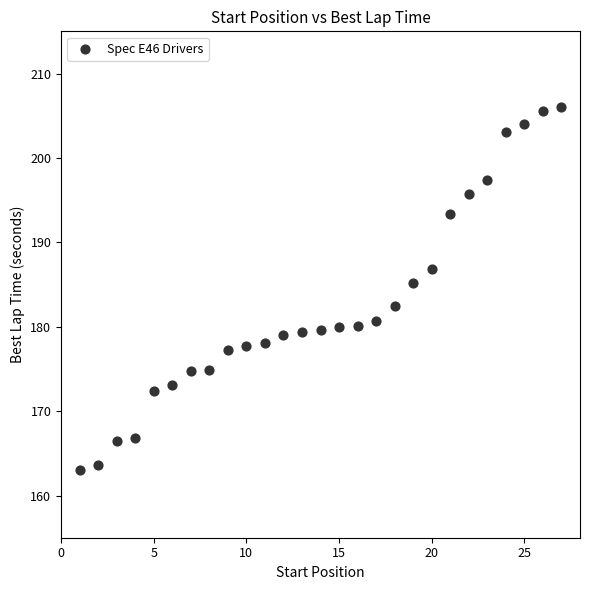

What is the range of X values (max minus min)?

26.0